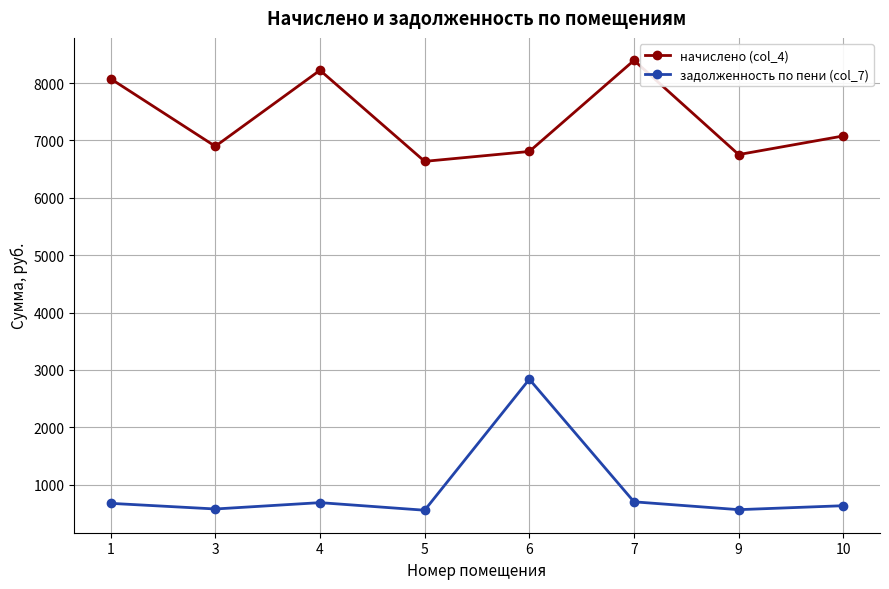

What is the highest value of the задолженность по пени (col_7) series?

2836.9